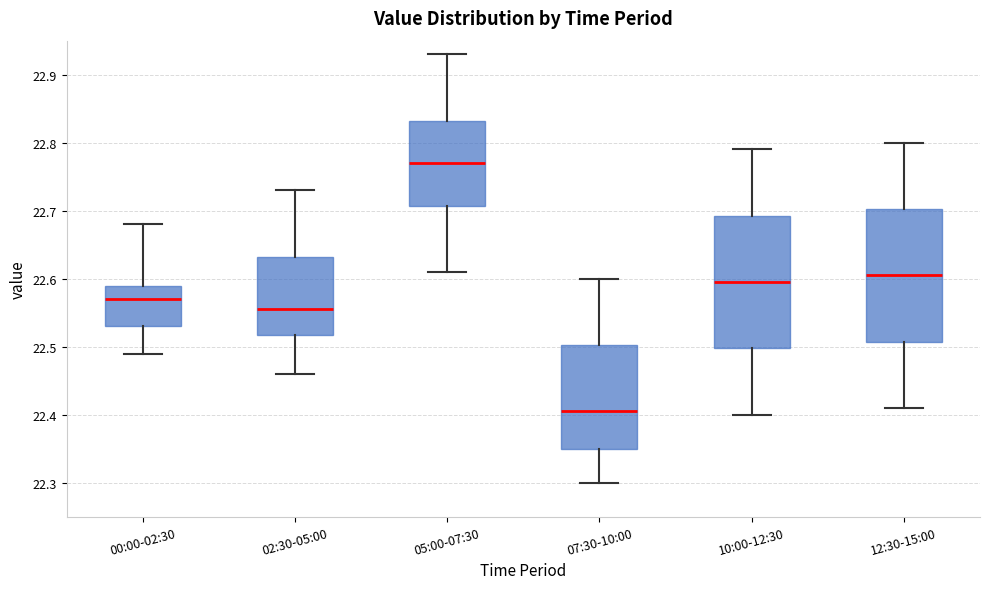

Reading left to right, read every box against the y-axis: the position of its median line, the range the box covers, and the ends of its whiskers. The values are not printed on the chart, so give them approximately, as read against the axis.

00:00-02:30: median 22.57, box 22.53 to 22.59, whiskers 22.49 to 22.68
02:30-05:00: median 22.56, box 22.52 to 22.63, whiskers 22.46 to 22.73
05:00-07:30: median 22.77, box 22.71 to 22.83, whiskers 22.61 to 22.93
07:30-10:00: median 22.41, box 22.35 to 22.50, whiskers 22.30 to 22.60
10:00-12:30: median 22.60, box 22.50 to 22.69, whiskers 22.40 to 22.79
12:30-15:00: median 22.61, box 22.51 to 22.70, whiskers 22.41 to 22.80